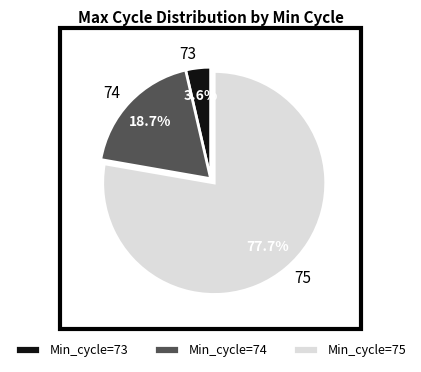

Which has a higher value, 75 or 73?

75